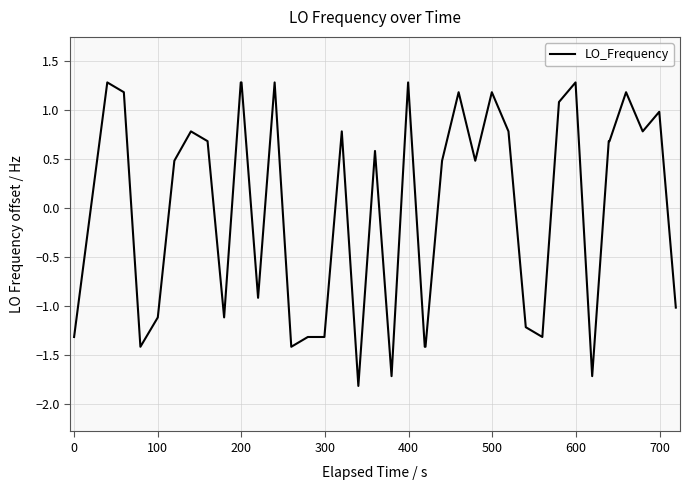

What is the greatest value displayed?

1.3